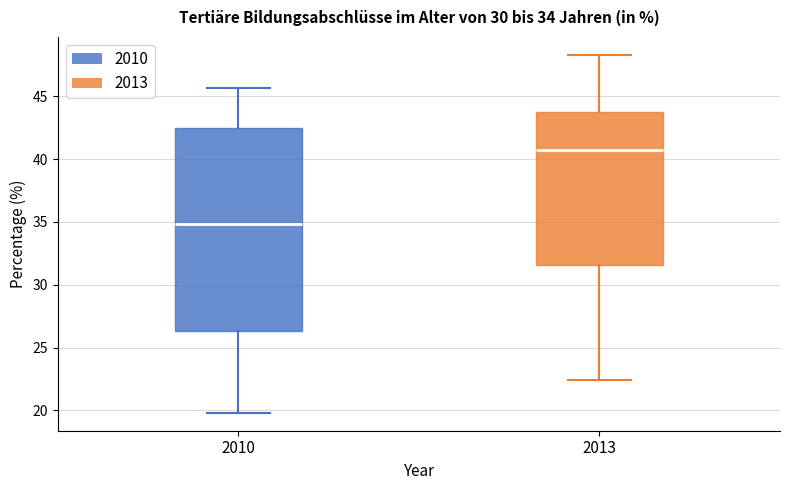

Which box is the tallest, from its lower edge to its upper edge?

2010